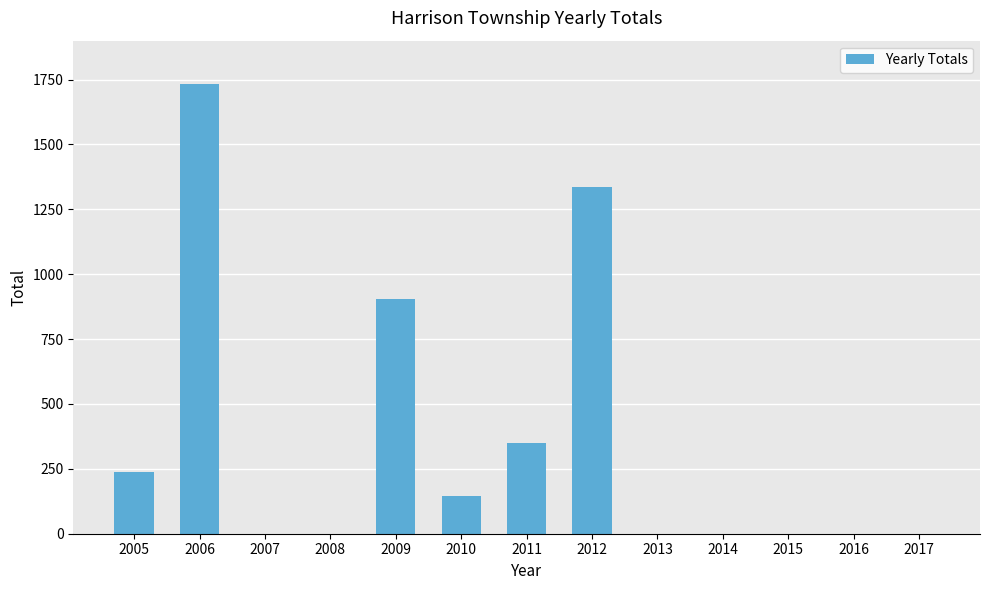

What is the sum of the values at 2006 and 2014?

1734